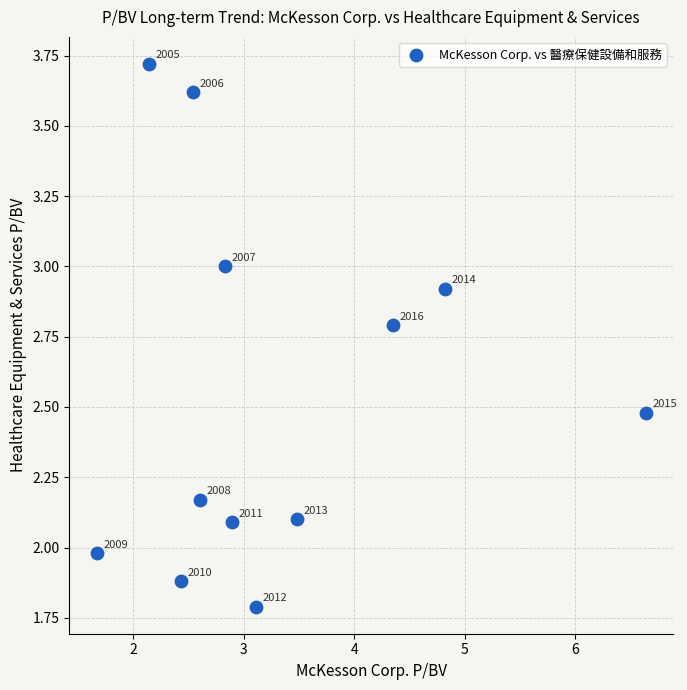

What is the range of X values (max minus min)?

5.0